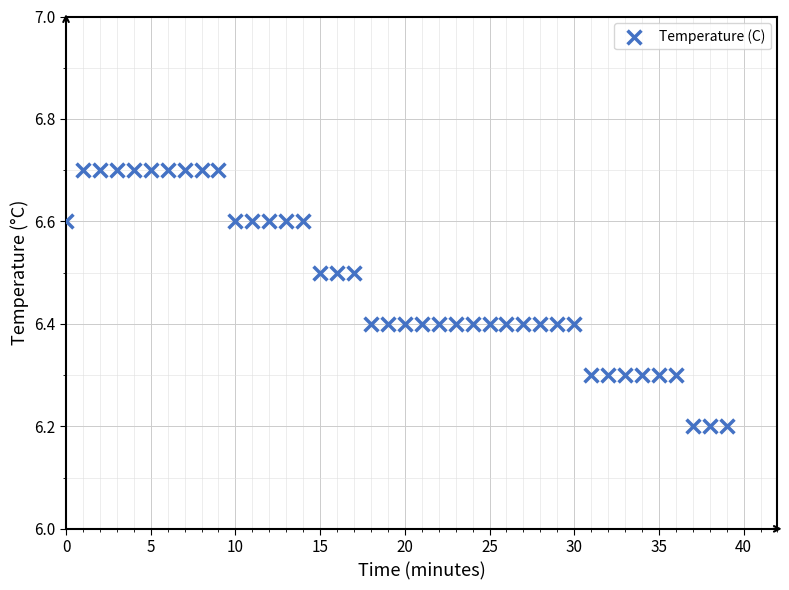

What is the range of Y values (max minus min)?

0.5